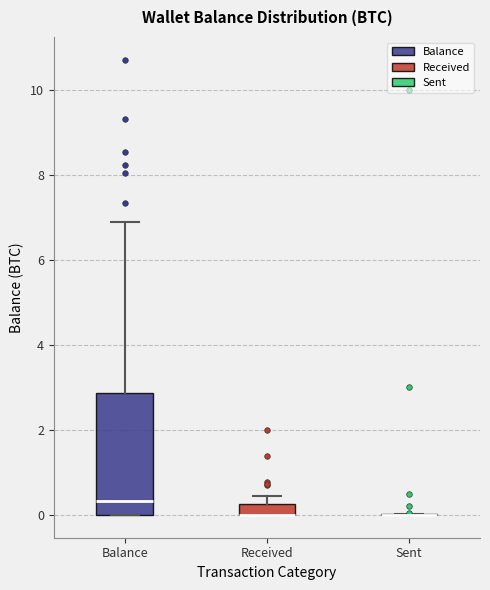

Where does the median line of the box for Balance sit on the y-axis? The values are not printed on the chart, so give them approximately, as read against the axis.

0.4